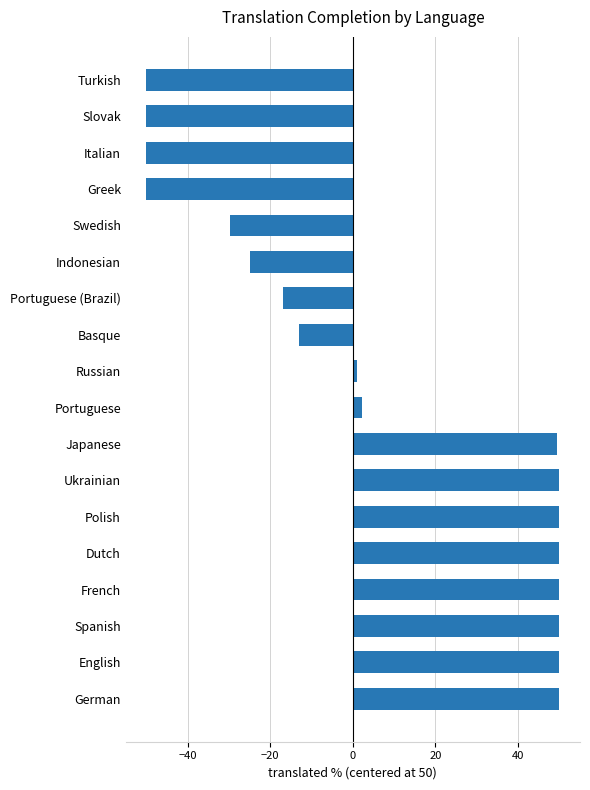

How many bars are there in total?

18